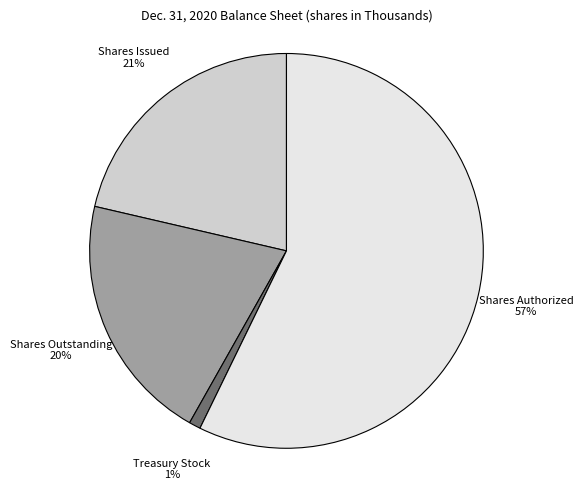

To the nearest percent, what is the average slice percentage?

25%